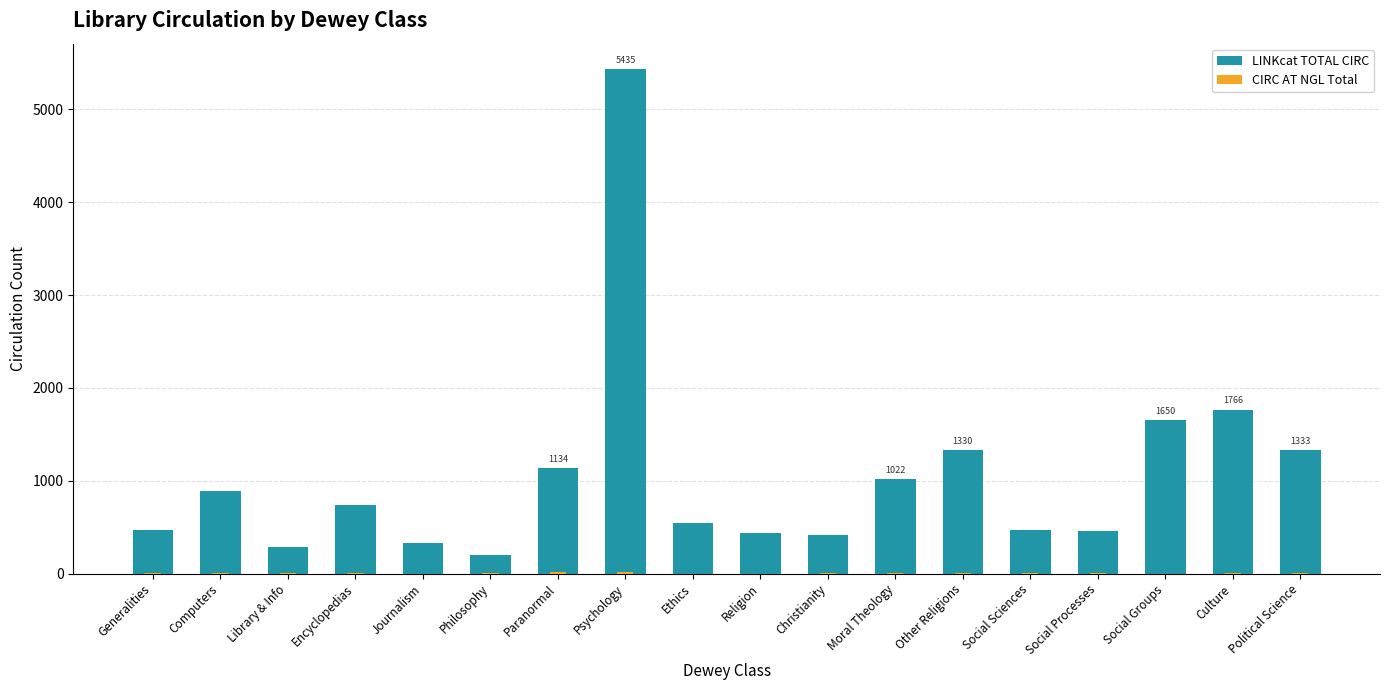

What is the total value across all series at Other Religions?

1338